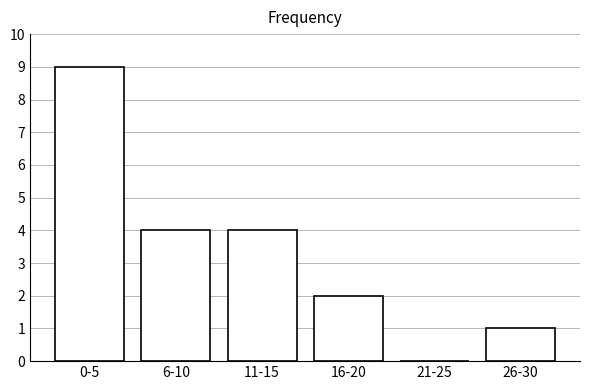

Reading left to right, list all the values displayed in this chart.

0-5=9	6-10=4	11-15=4	16-20=2	21-25=0	26-30=1